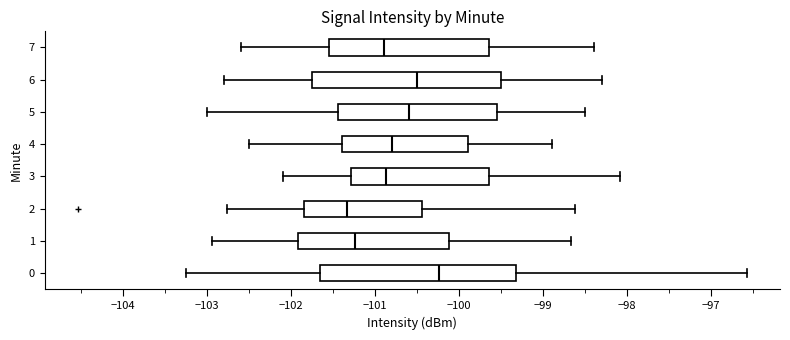

Reading bottom to top, read every box against the x-axis: the position of its median line, the range the box covers, and the ends of its whiskers. The values are not printed on the chart, so give them approximately, as read against the axis.

0: median -100.2, box -101.7 to -99.3, whiskers -103.2 to -96.6
1: median -101.2, box -101.9 to -100.1, whiskers -102.9 to -98.7
2: median -101.3, box -101.8 to -100.4, whiskers -102.8 to -98.6
3: median -100.9, box -101.3 to -99.6, whiskers -102.1 to -98.1
4: median -100.8, box -101.4 to -99.9, whiskers -102.5 to -98.9
5: median -100.6, box -101.4 to -99.5, whiskers -103.0 to -98.5
6: median -100.5, box -101.7 to -99.5, whiskers -102.8 to -98.3
7: median -100.9, box -101.5 to -99.6, whiskers -102.6 to -98.4